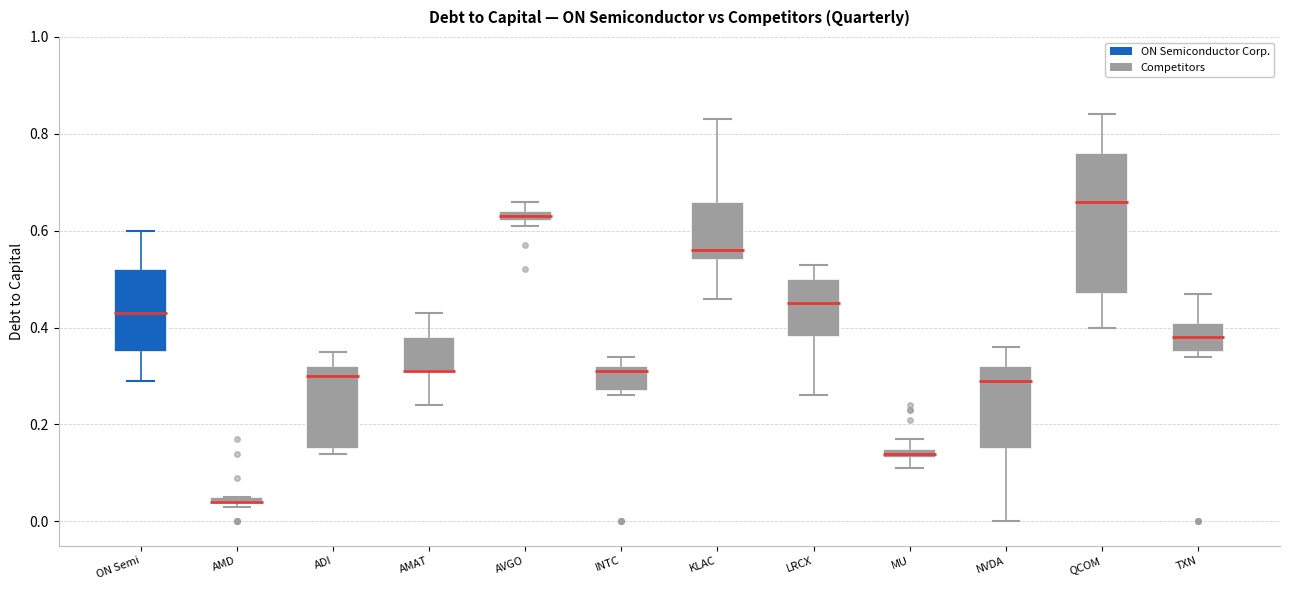

Where does the lower whisker of the box for LRCX end on the y-axis? The values are not printed on the chart, so give them approximately, as read against the axis.

0.26